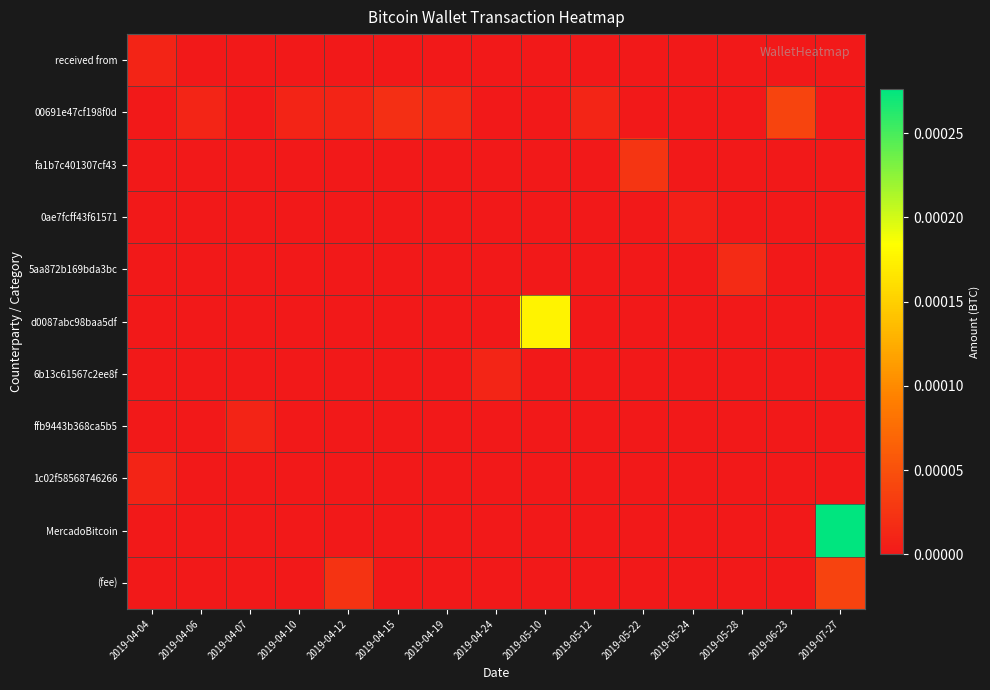

Between 2019-04-10 and 2019-04-19, which is larger?

2019-04-10